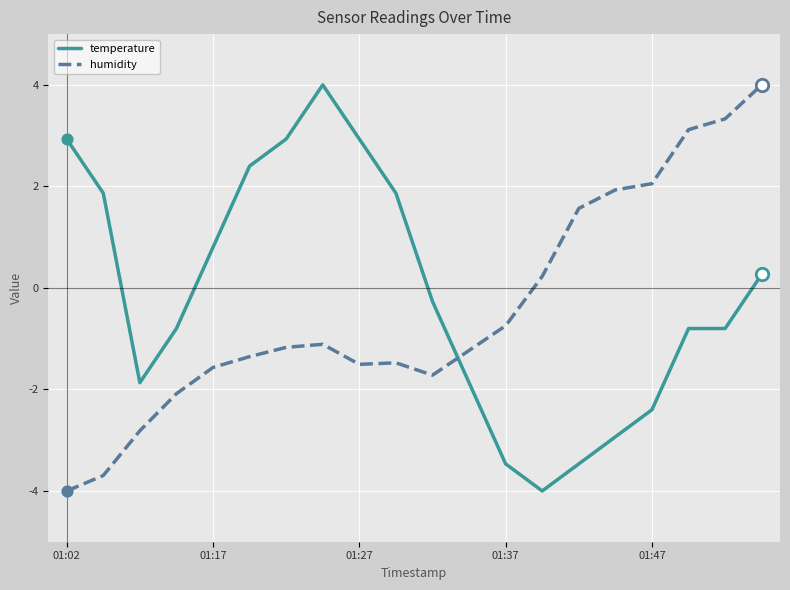

What is the difference between the maximum and minimum values in the temperature series?

8.0